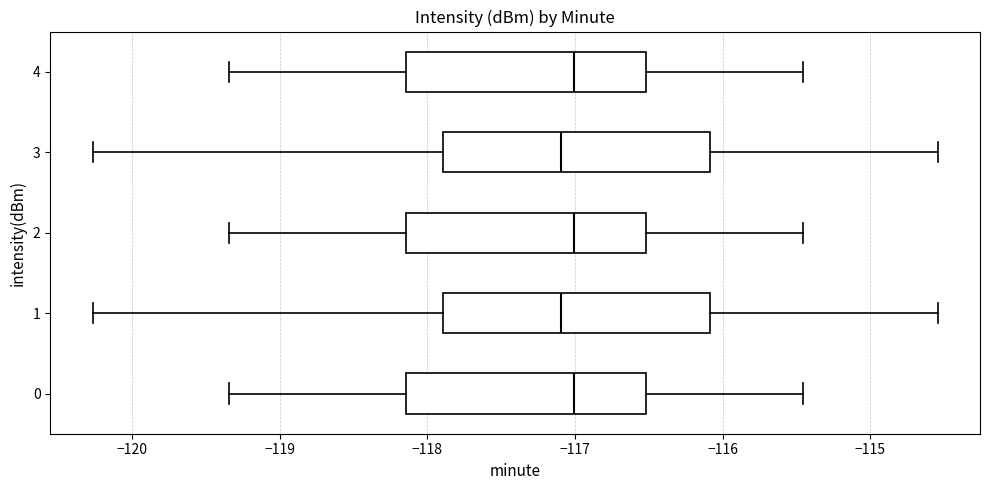

Reading bottom to top, transcribe this box plot: for each box, give where its median line is, the range the box spans, and where its two whiskers end, as read against the x-axis. The values are not printed on the chart, so give them approximately, as read against the axis.

0: median -117.0, box -118.1 to -116.5, whiskers -119.3 to -115.5
1: median -117.1, box -117.9 to -116.1, whiskers -120.3 to -114.5
2: median -117.0, box -118.1 to -116.5, whiskers -119.3 to -115.5
3: median -117.1, box -117.9 to -116.1, whiskers -120.3 to -114.5
4: median -117.0, box -118.1 to -116.5, whiskers -119.3 to -115.5